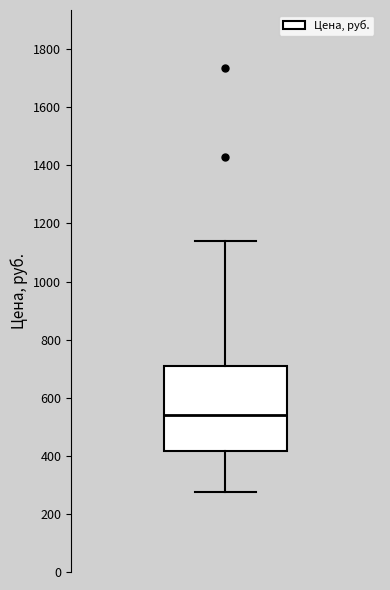

Where does the lower whisker of the box end on the y-axis? The values are not printed on the chart, so give them approximately, as read against the axis.

280